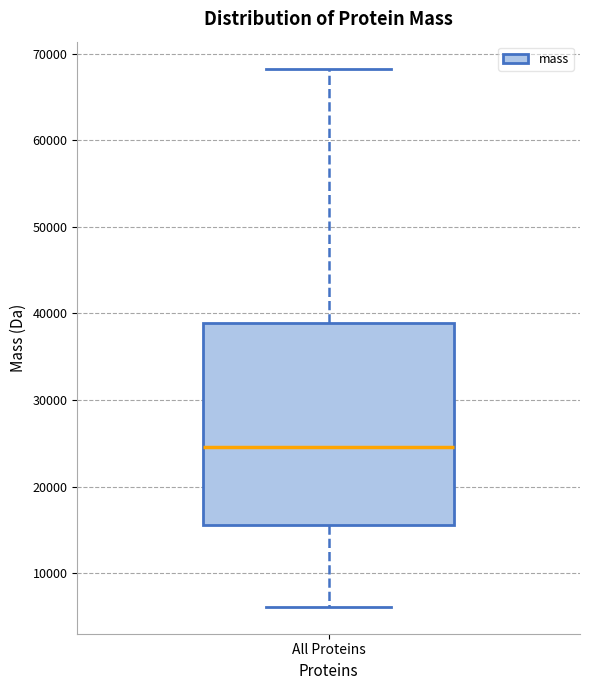

Where does the upper whisker of the box for All Proteins end on the y-axis? The values are not printed on the chart, so give them approximately, as read against the axis.

68000